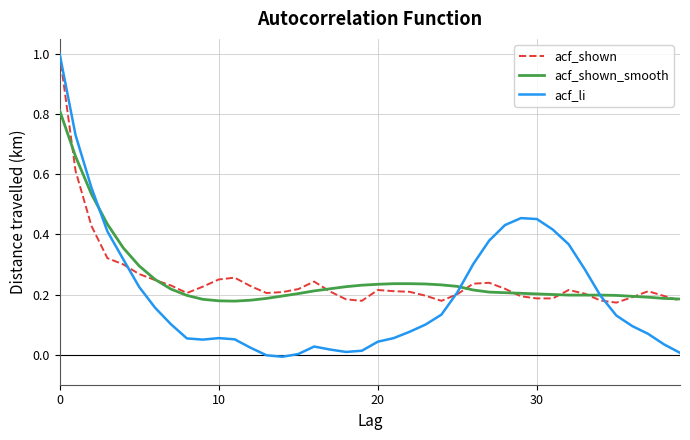

Which series has the widest spread of values?

acf_li